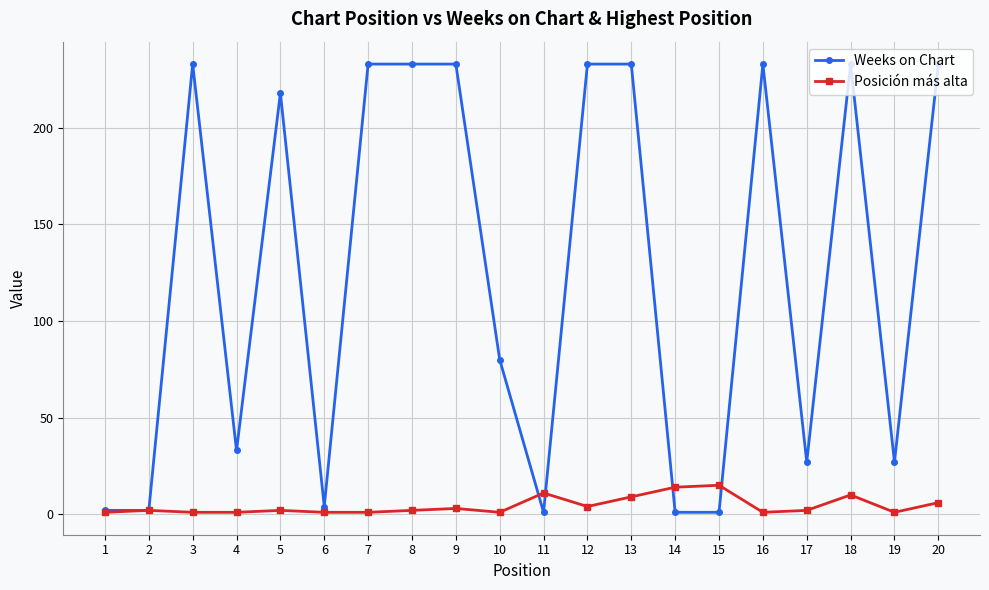

Rank the series by their average value, from lowest to highest.

Posición más alta, Weeks on Chart